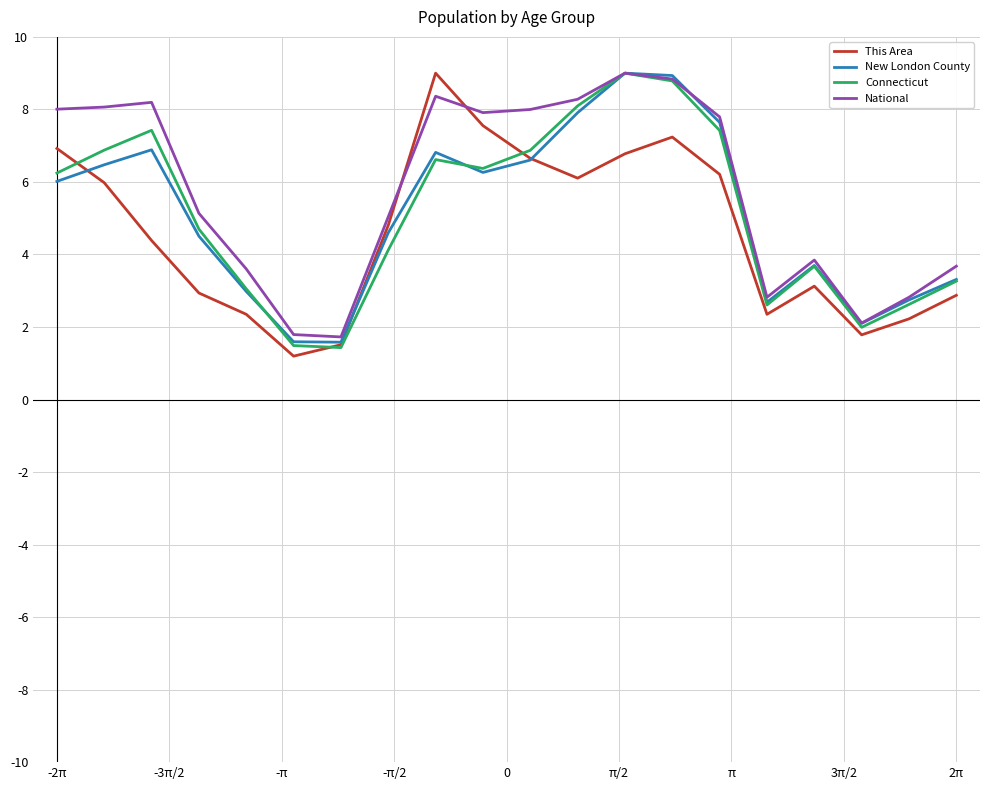

What is the maximum value shown in the chart?

9.0